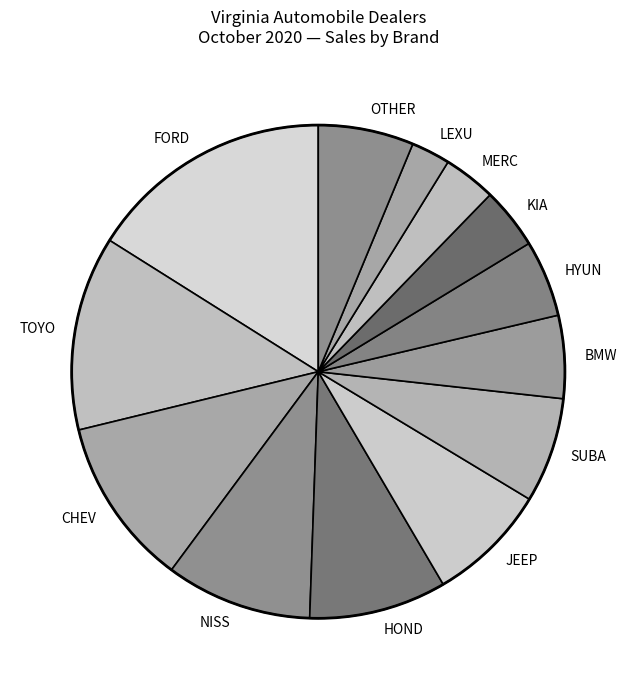

Approximately how many times larger is the value at BMW compared to HOND?

0.6